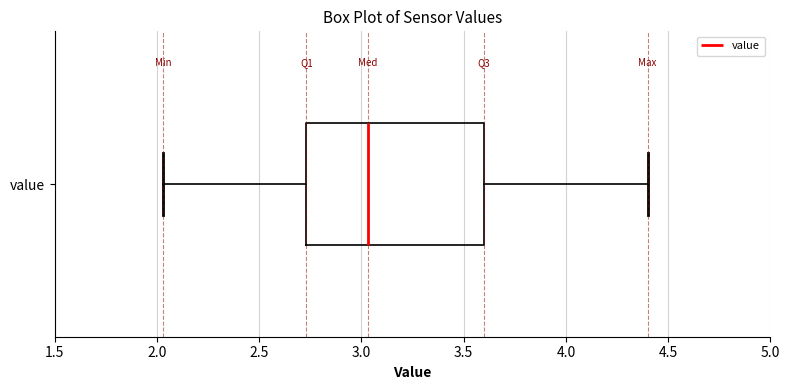

Read this box plot against the x-axis: the position of the median line, the range covered by the box, and the ends of both whiskers. The values are not printed on the chart, so give them approximately, as read against the axis.

median 3.05, box 2.75 to 3.60, whiskers 2.05 to 4.40